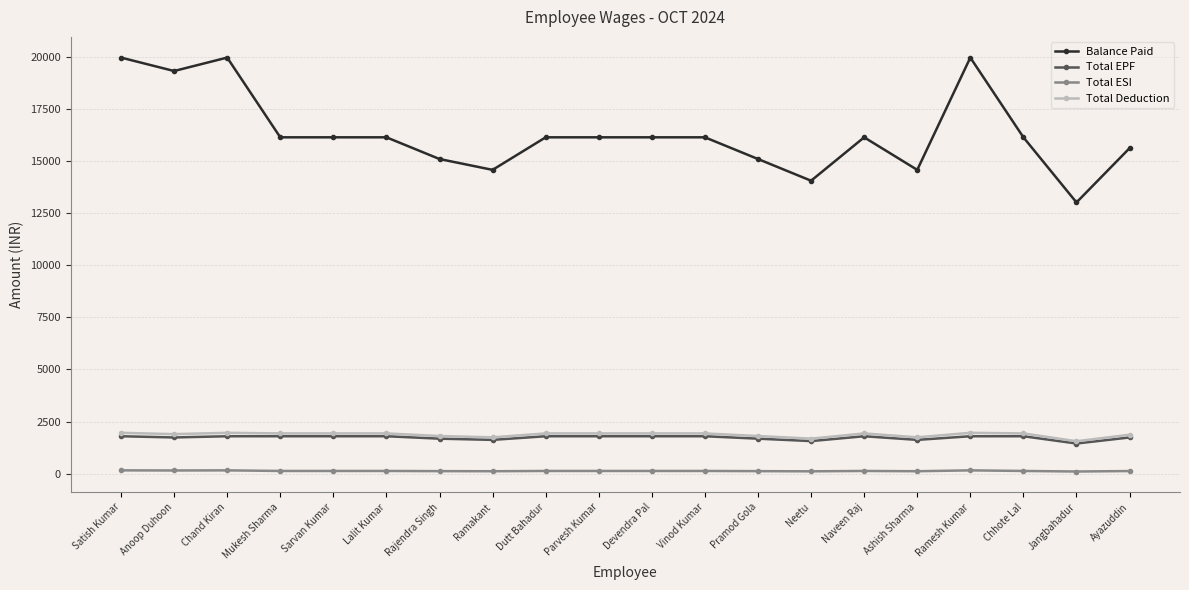

True or false: Total Deduction has more than 1 interior local peaks.

True